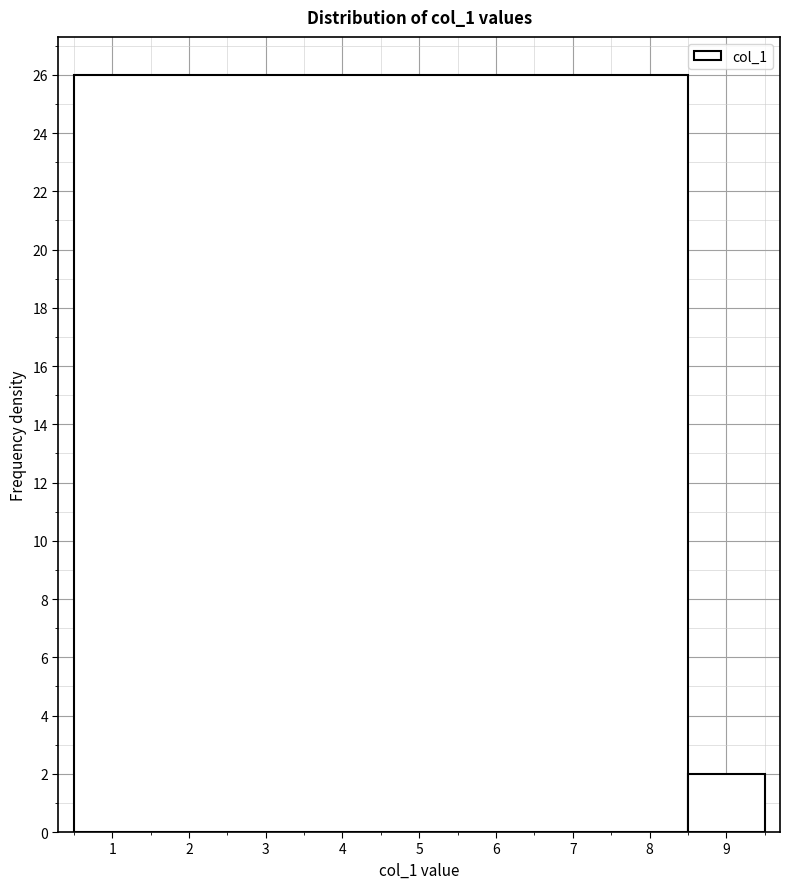

What is the height of the bar covering 0.5 to 8.5 on the x-axis? The values are not printed on the chart, so give them approximately, as read against the axis.

26